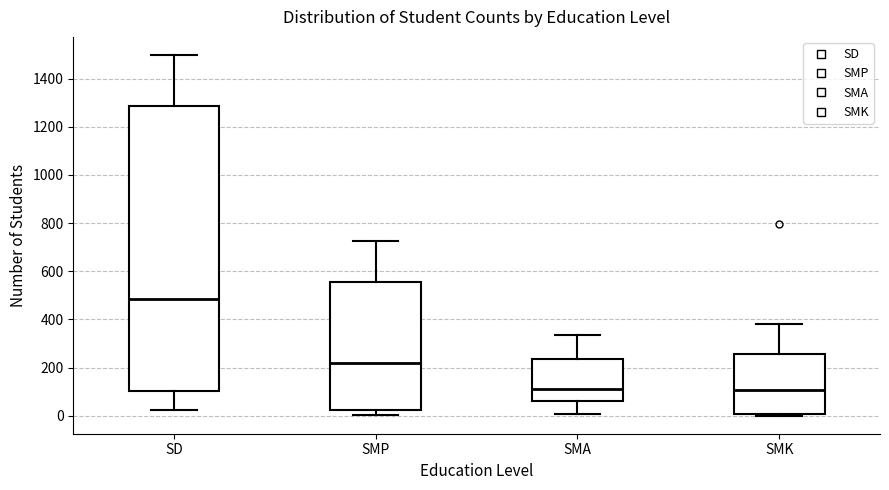

Where is the lower edge of the box for SMP on the y-axis? The values are not printed on the chart, so give them approximately, as read against the axis.

20